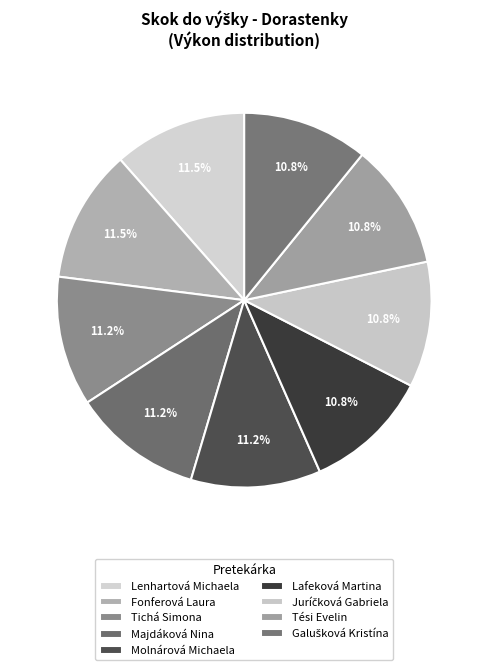

How many segments does this pie chart have?

9